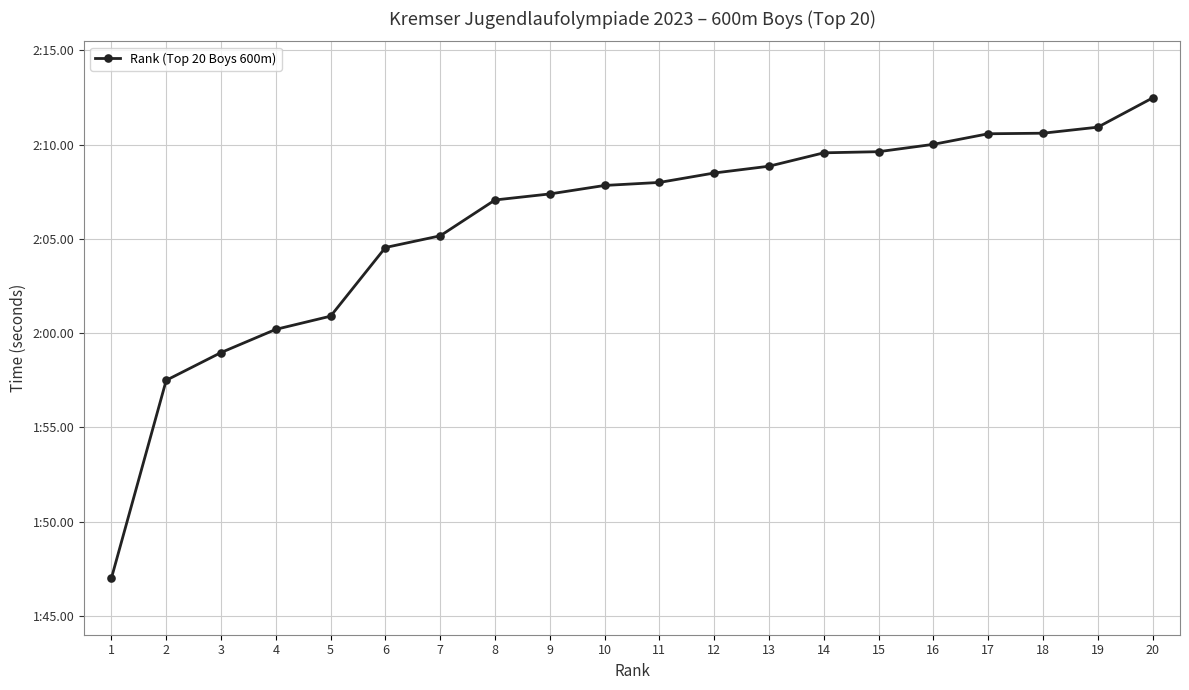

What is the ratio of the value at 8 to the value at 4?

1.1